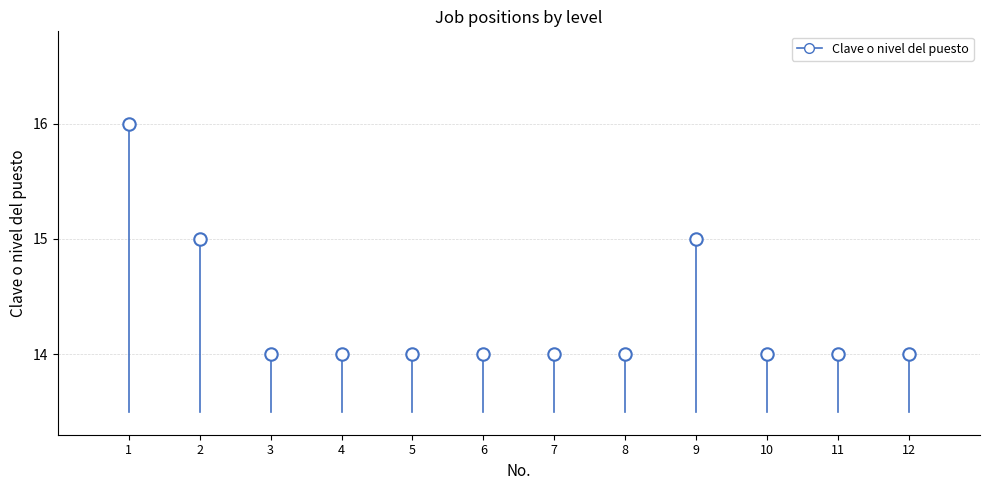

What is the average Y value?

14